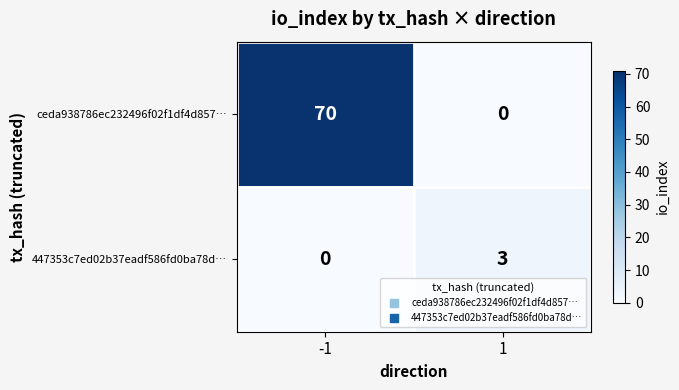

Reading left to right, extract all data points from this chart.

ceda938786ec232496f02f1df4d857…: 70	0
447353c7ed02b37eadf586fd0ba78d…: 0	3